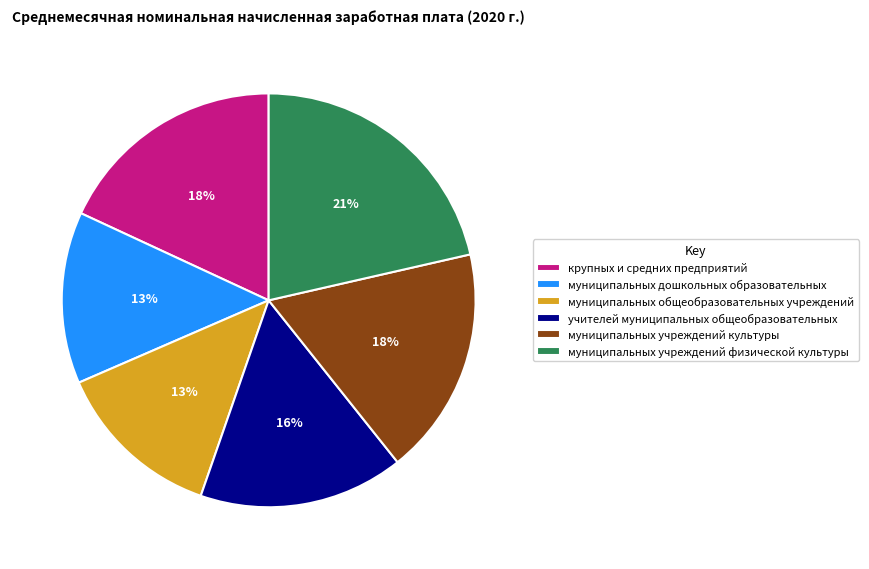

Does any single category account for the majority?

No